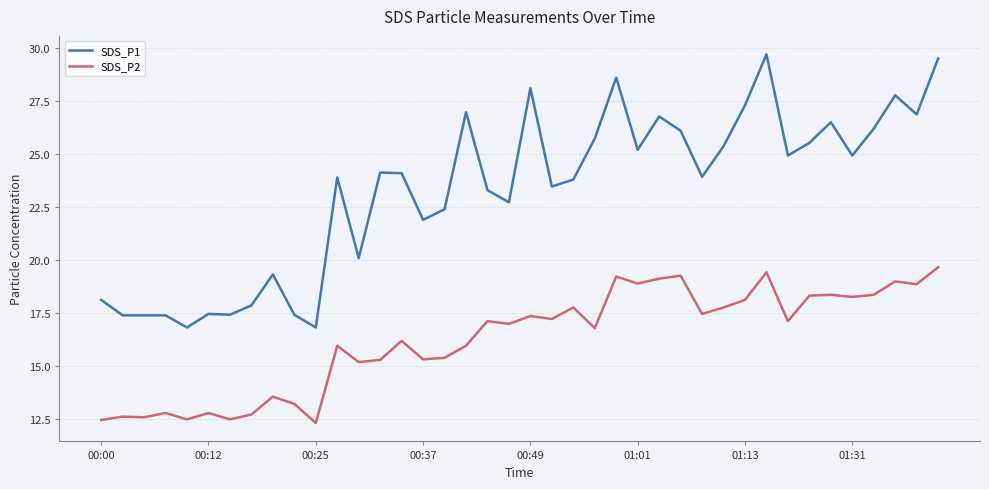

True or false: SDS_P2 and SDS_P1 intersect in this chart.

False